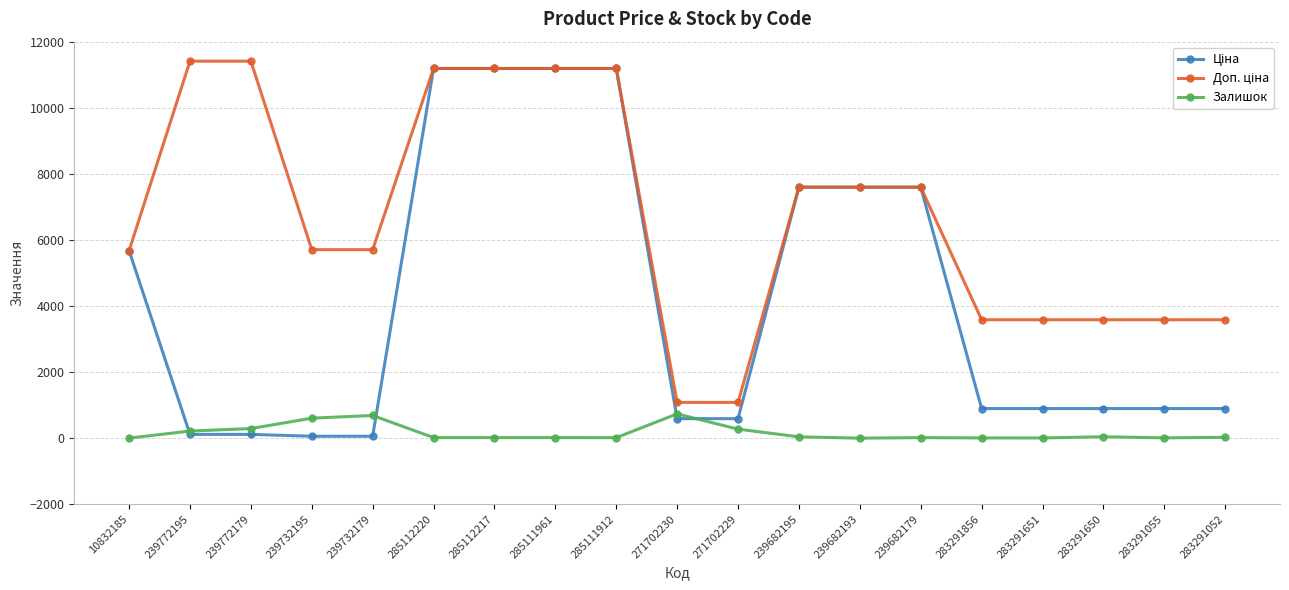

At how many categories does at least one series exceed 9705?

6